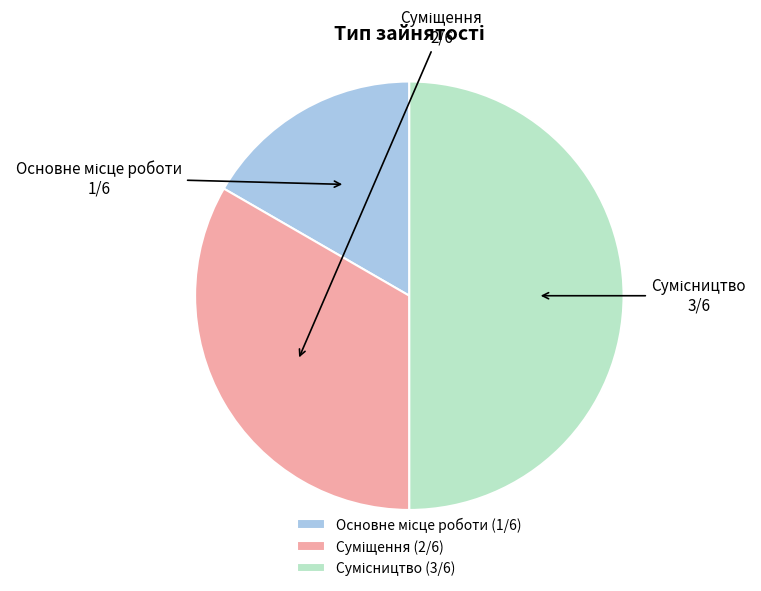

Is it true that Суміщення is 33% of the pie?

True